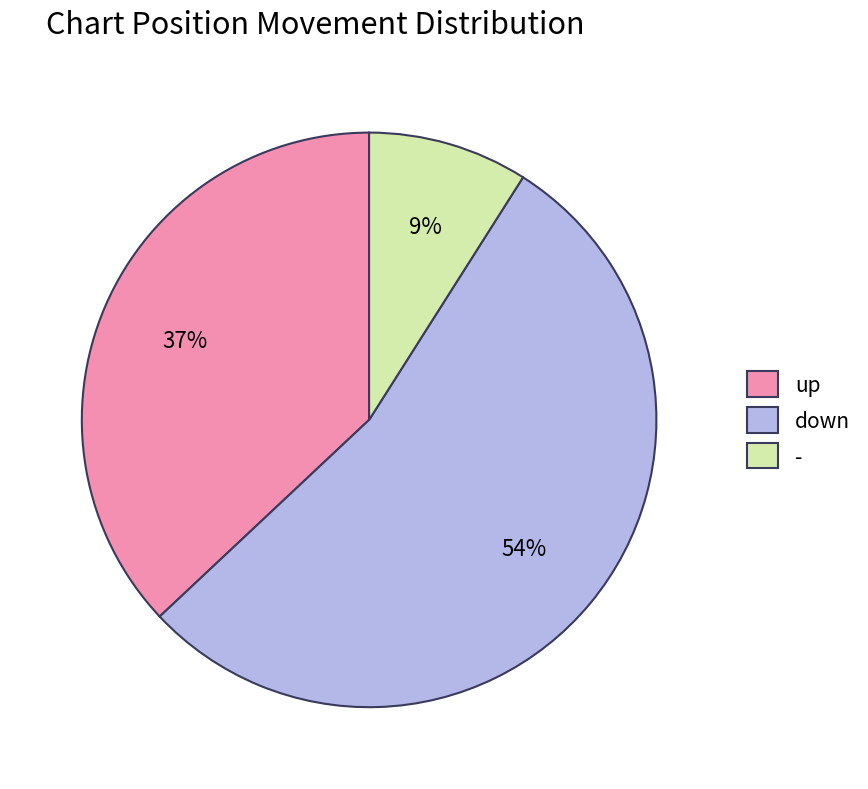

What percentage is the - slice, to the nearest percent?

9%